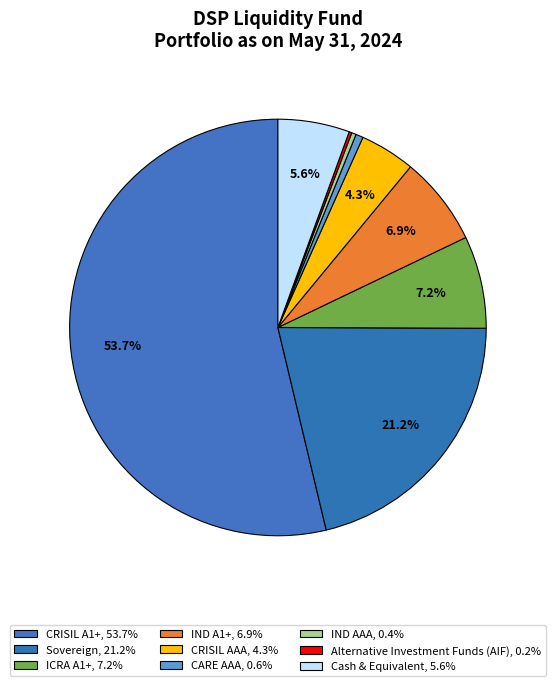

Which slice is the largest?

CRISIL A1+